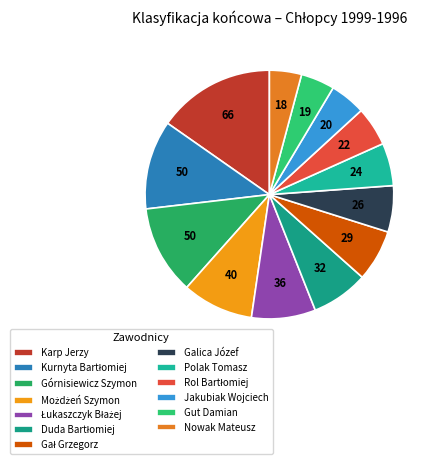

What is the total percentage of Gał Grzegorz and Rol Bartłomiej?

11.8%